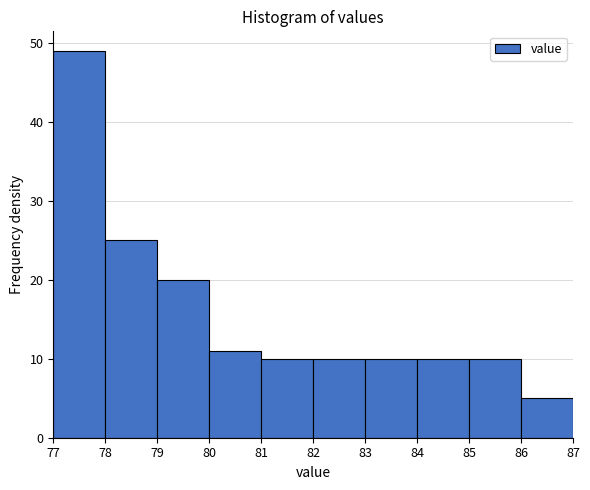

Reading left to right, list every bar in this chart as the range it spans on the x-axis followed by its height. The values are not printed on the chart, so give them approximately, as read against the axis.

77 to 78: 49
78 to 79: 25
79 to 80: 20
80 to 81: 11
81 to 82: 10
82 to 83: 10
83 to 84: 10
84 to 85: 10
85 to 86: 10
86 to 87: 5